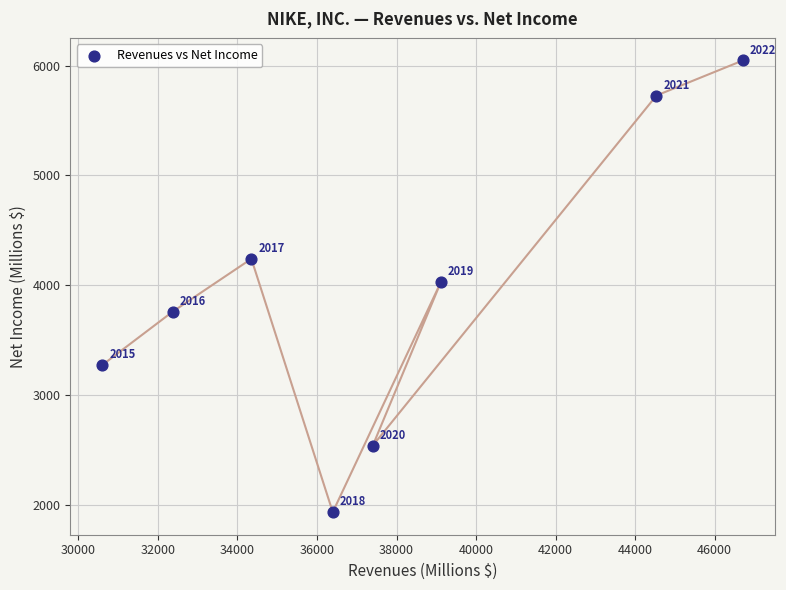

What Y value in the scatter plot is closest to 3989?

4029